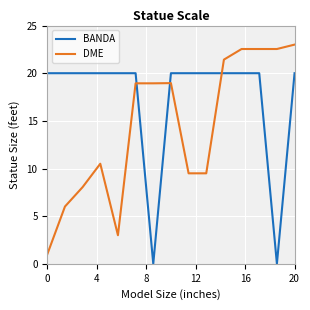

Rank the series by their maximum value, from highest to lowest.

DME, BANDA